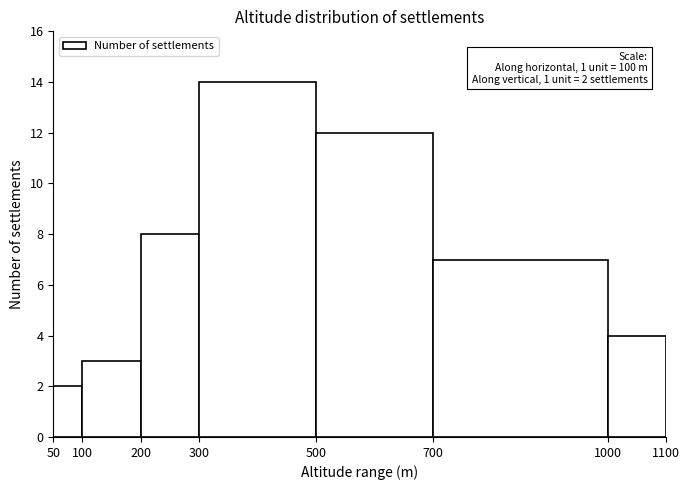

Which range on the x-axis has the tallest bar?

300 to 500